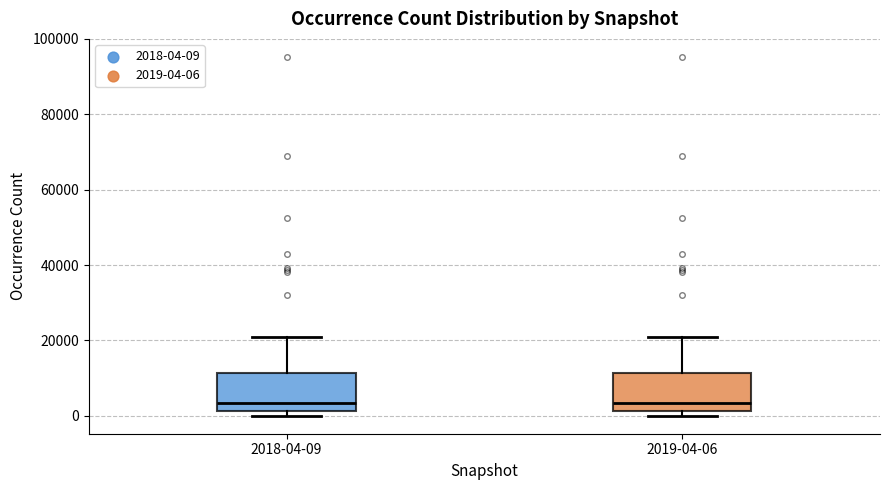

Reading left to right, transcribe this box plot: for each box, give where its median line is, the range the box spans, and where its two whiskers end, as read against the y-axis. The values are not printed on the chart, so give them approximately, as read against the axis.

2018-04-09: median 4000, box 2000 to 12000, whiskers 0 to 20000
2019-04-06: median 4000, box 2000 to 12000, whiskers 0 to 20000